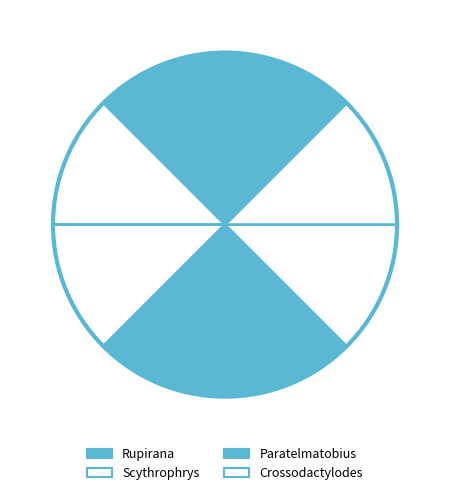

To the nearest percent, what is the average slice percentage?

25%